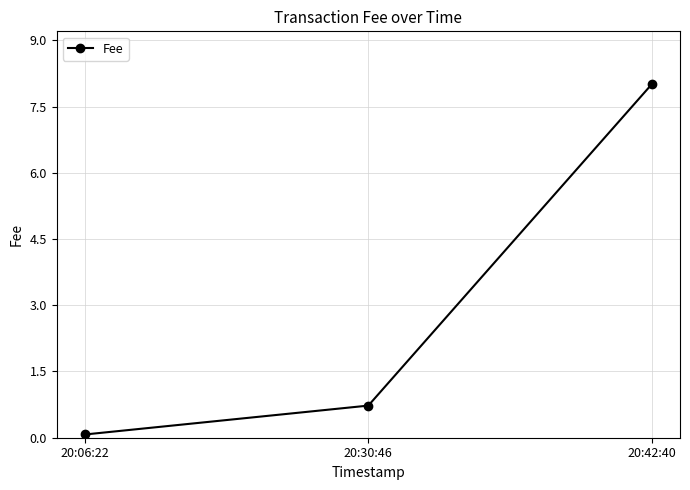

How many categories are shown in the chart?

3